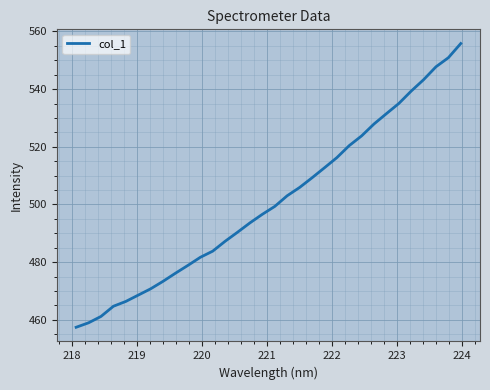

What is the maximum value shown in the chart?

555.8